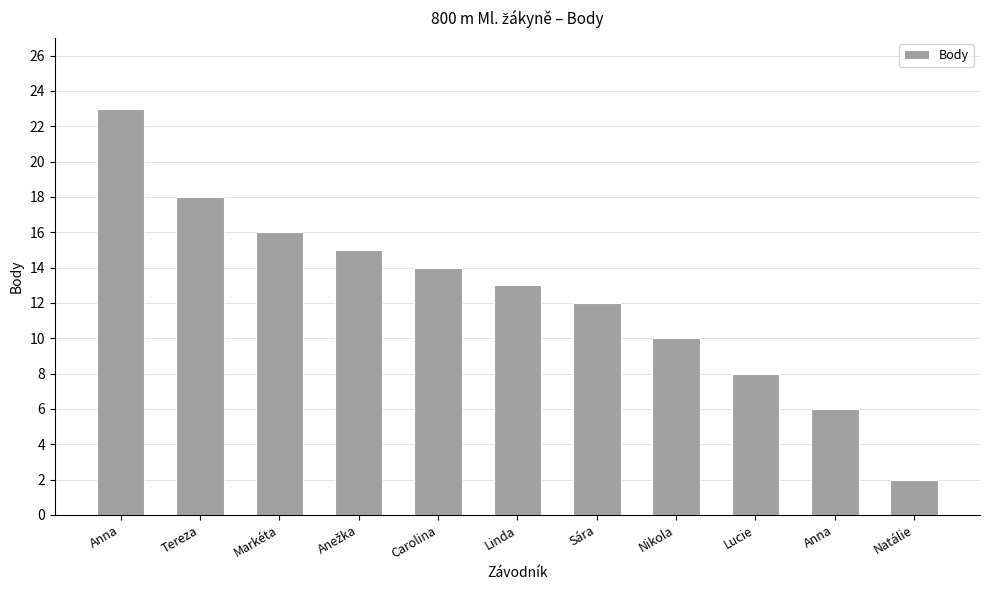

Between Sára and Anežka, which is larger?

Anežka